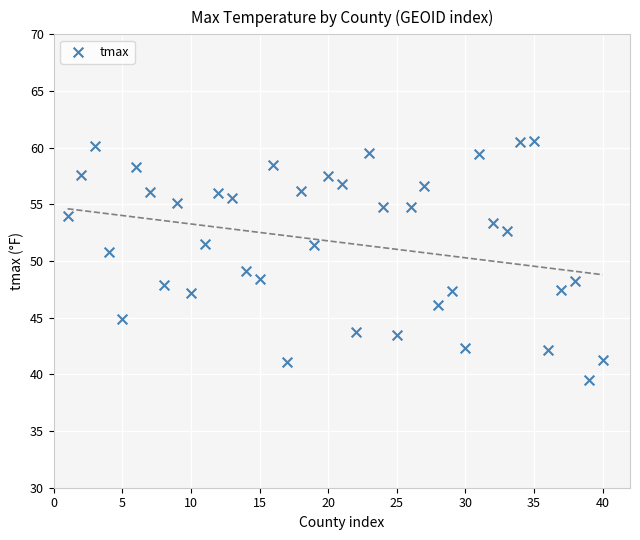

What is the range of Y values (max minus min)?

21.1